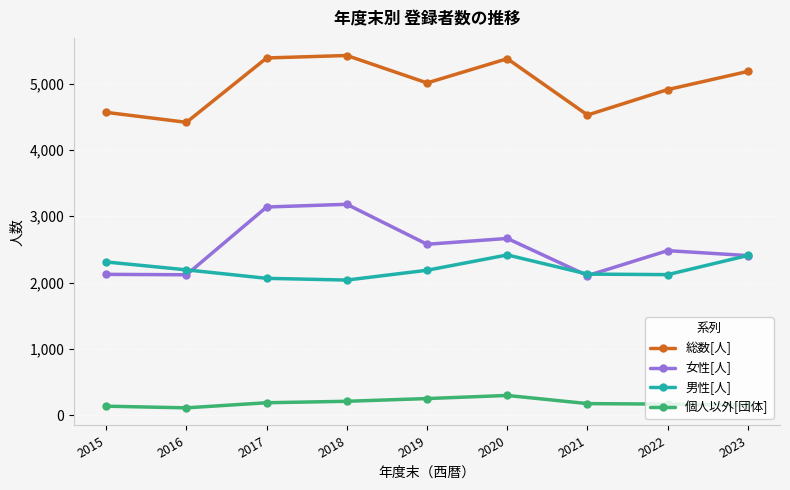

True or false: 総数[人] has a value of 5877 at 2016.

False